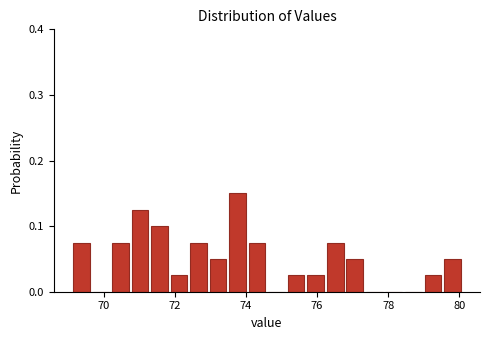

Around what value on the x-axis is the tallest bar? Give the approximate position of its centre, as read against the axis.

73.8